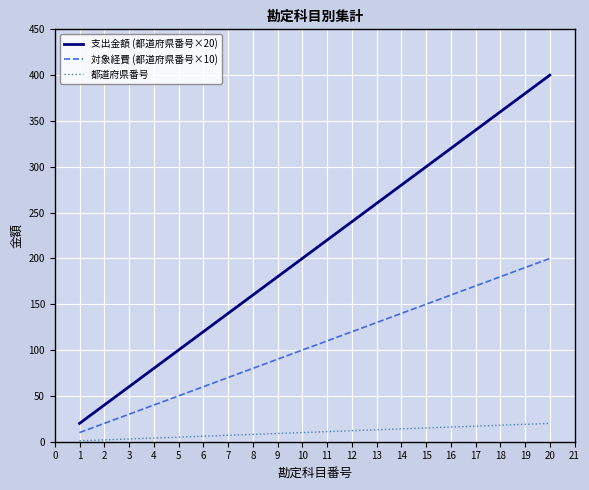

Is the value of 支出金額 (都道府県番号×20) at 1 greater than the value of 対象経費 (都道府県番号×10) at 18?

No